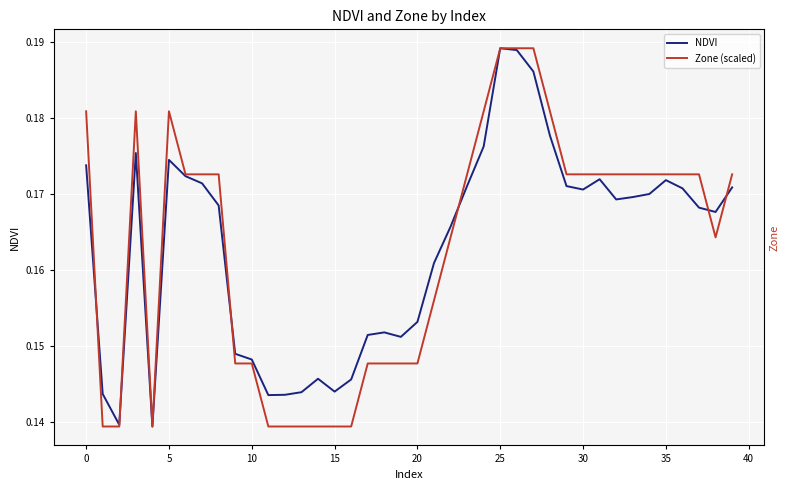

Does the chart display data point markers on the line(s)?

No